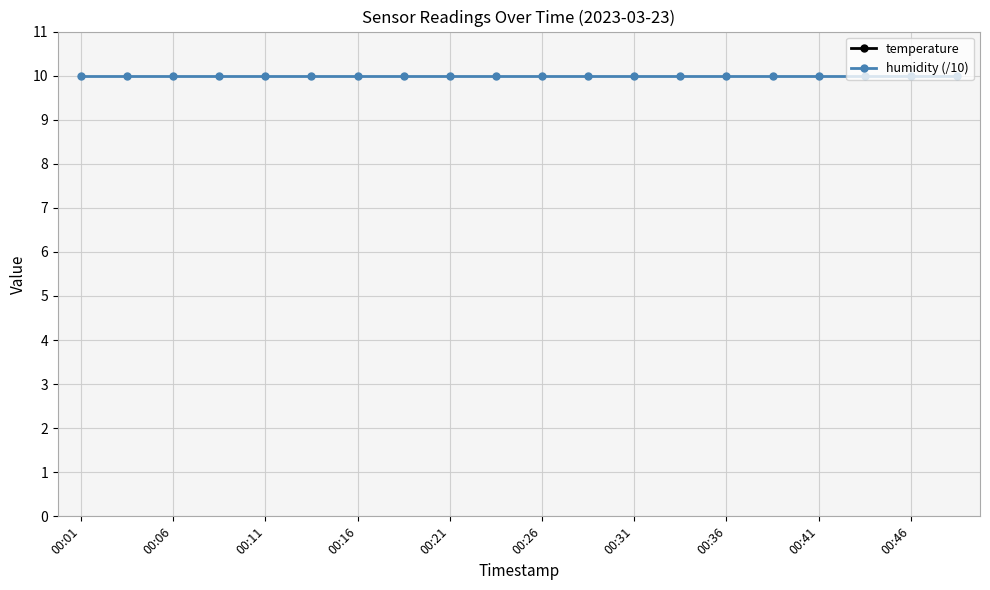

What is the value of the humidity (/10) point at the 14th from the left?

10.0